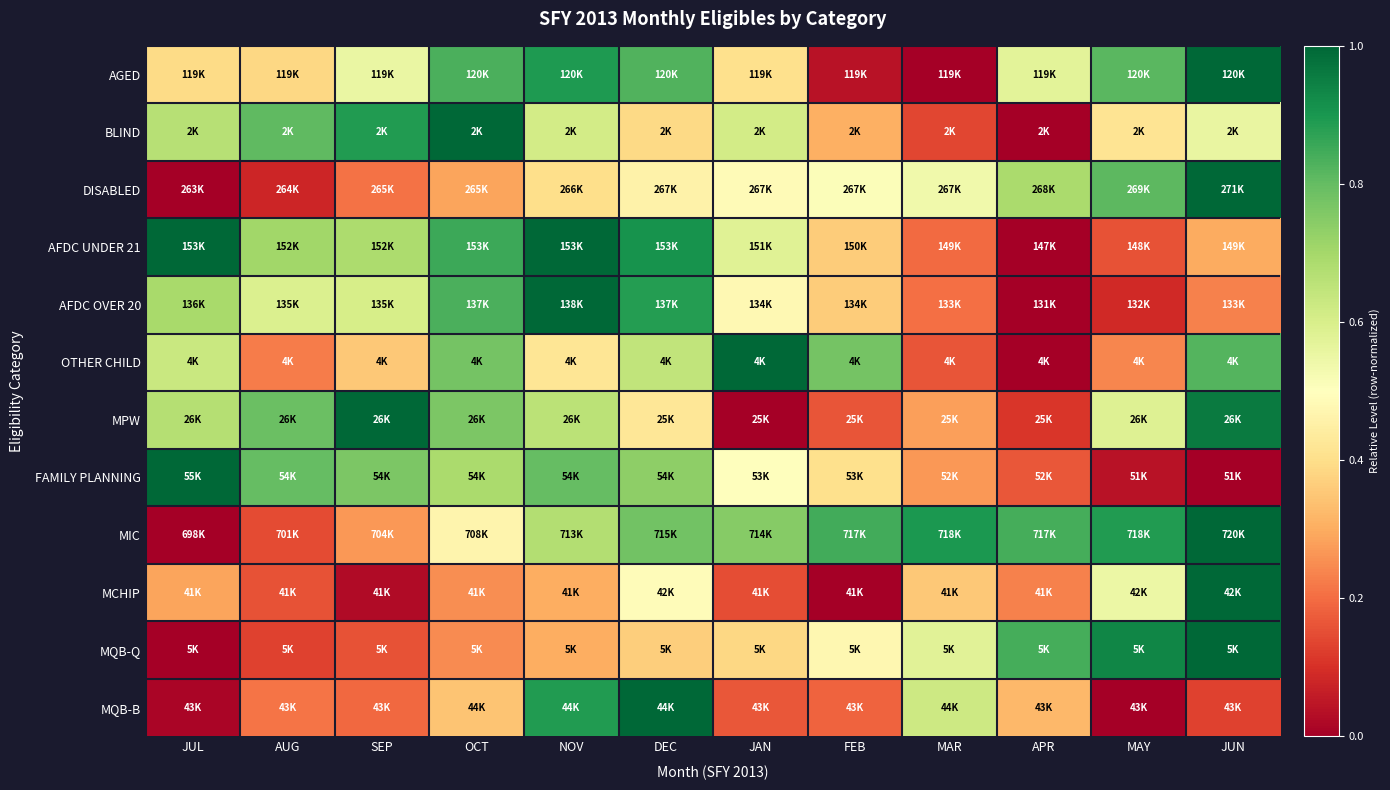

What is the spread (max minus min) of values at JAN?

1.0